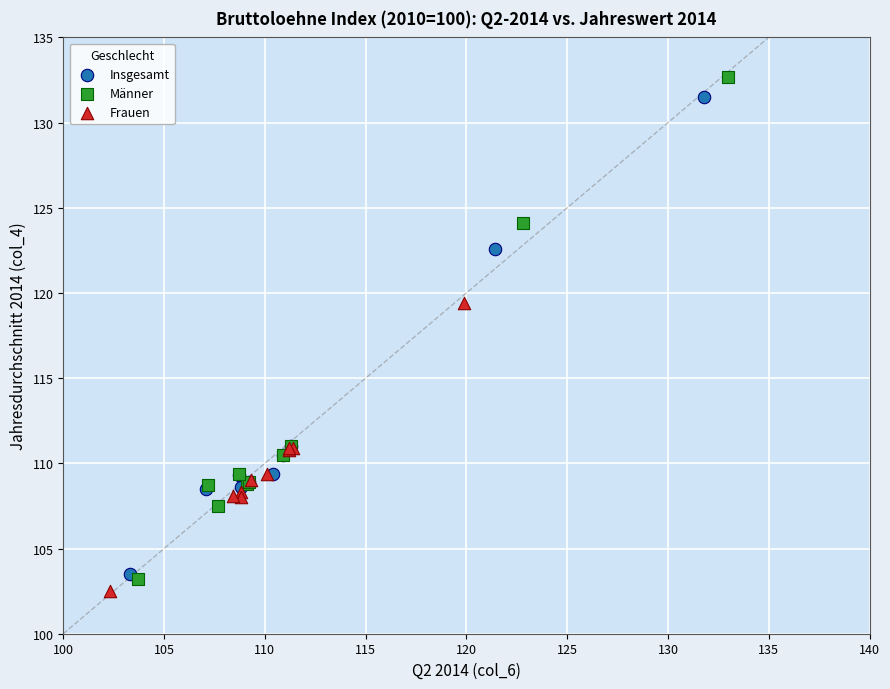

What are all the series names shown in the legend?

Insgesamt, Männer, Frauen